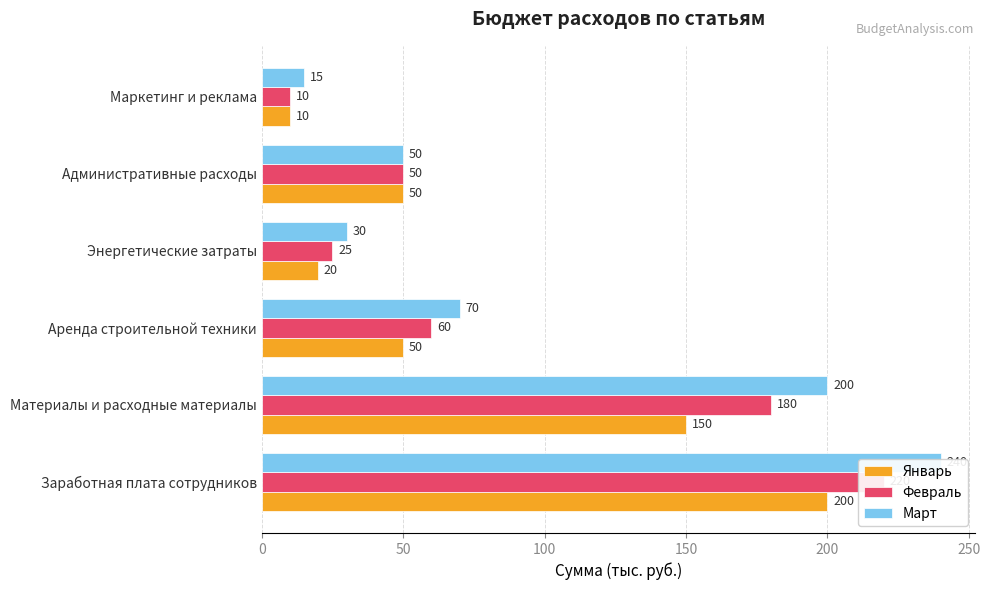

Reading right to left, list all the values displayed in this chart.

Январь: 10	50	20	50	150	200
Февраль: 10	50	25	60	180	220
Март: 15	50	30	70	200	240